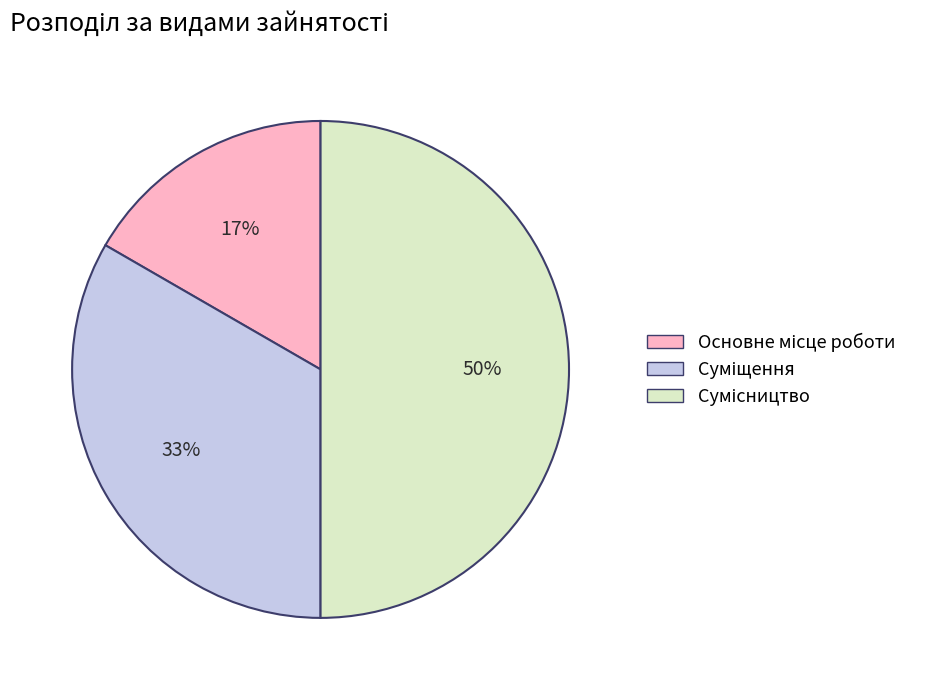

To the nearest percent, what is the difference between the largest and smallest slice percentages?

33%